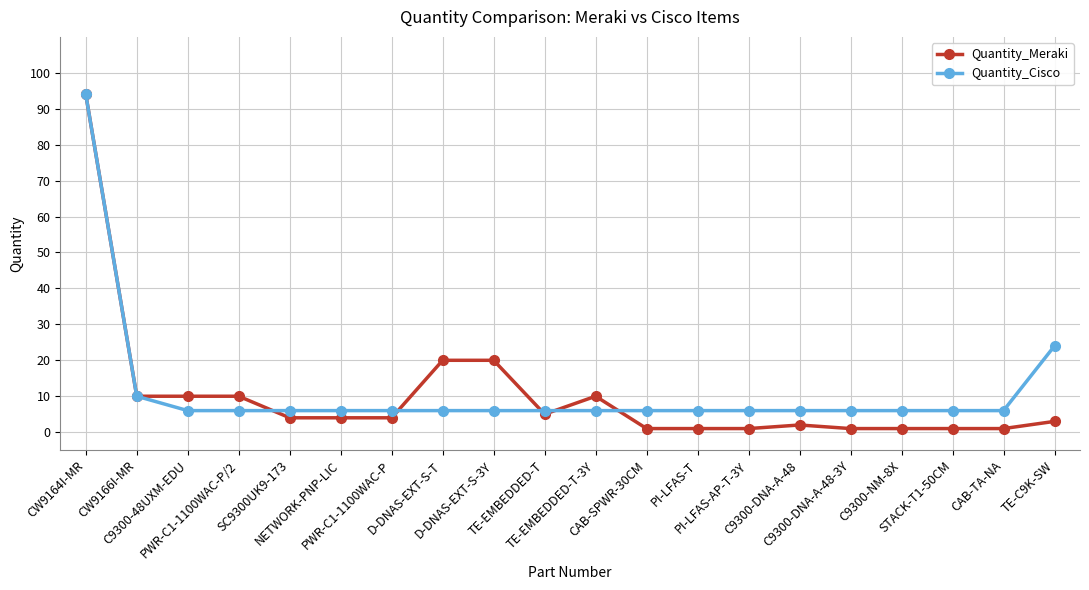

Count the number of categories in the chart.

20